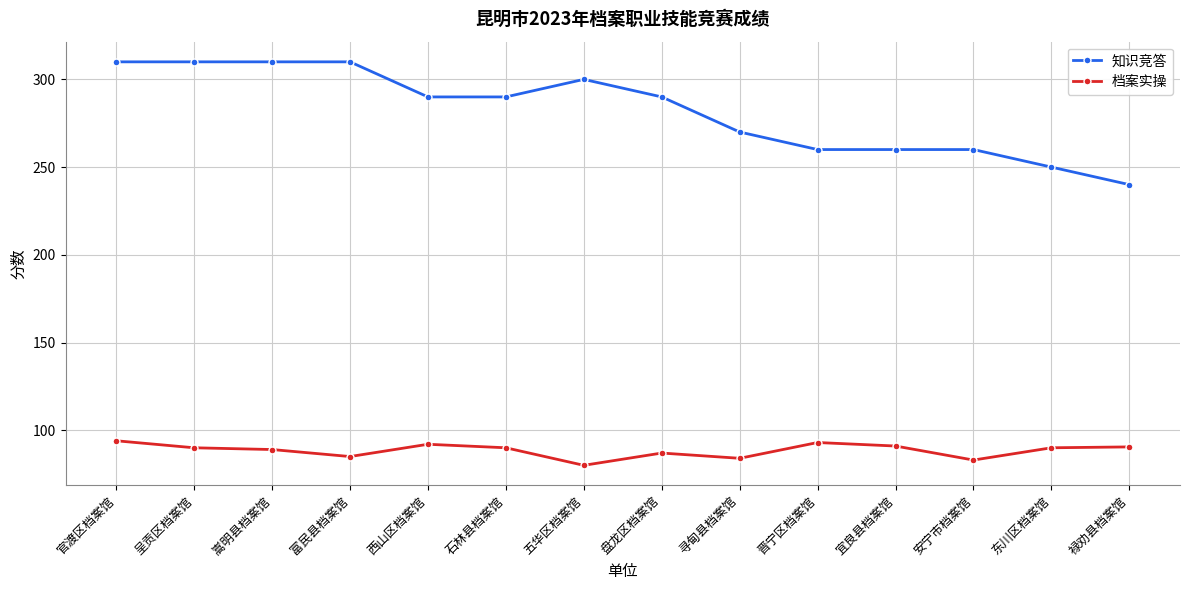

The 知识竞答 series shows 260.0 at 安宁市档案馆. True or false?

True